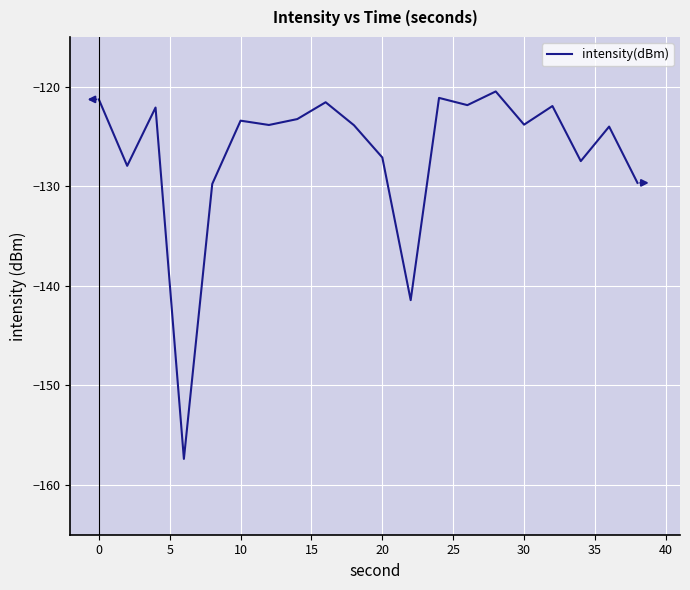

What is the difference between the maximum and minimum values?

36.9